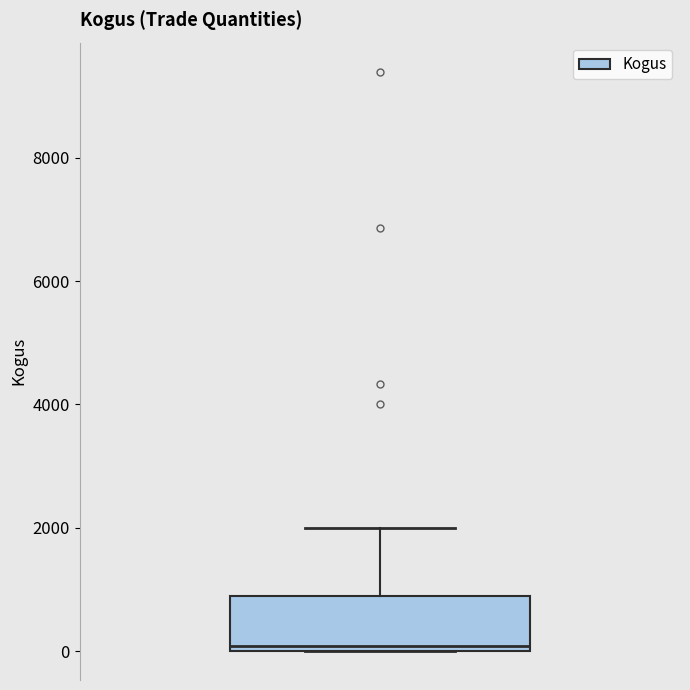

Transcribe this box plot: give where the median line is, the range the box spans, and where the two whiskers end, as read against the y-axis. The values are not printed on the chart, so give them approximately, as read against the axis.

median 0 (just above the box's lower edge), box 0 to 800, whiskers 0 to 2000